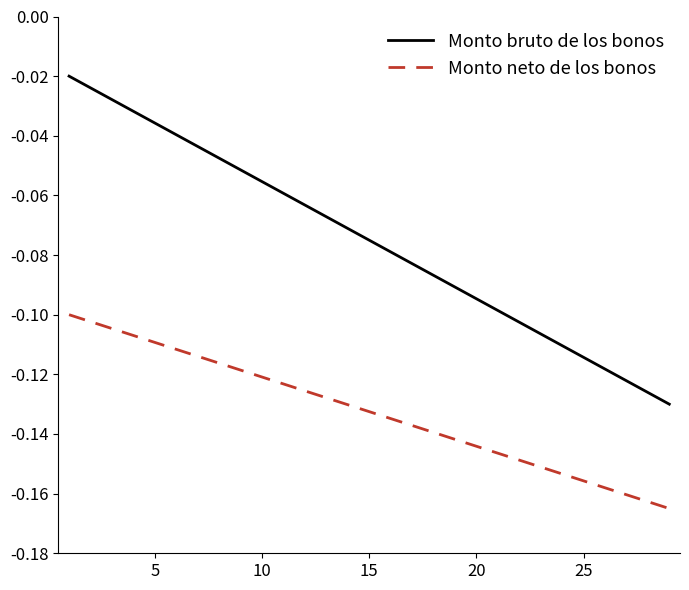

Which series has the widest spread of values?

Monto bruto de los bonos